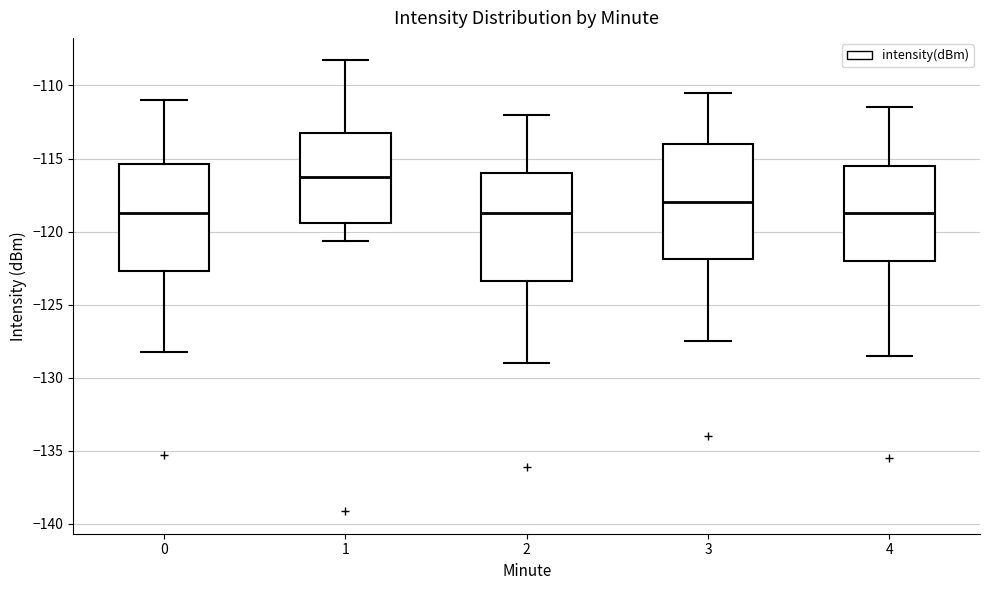

Which box has the highest median line?

1